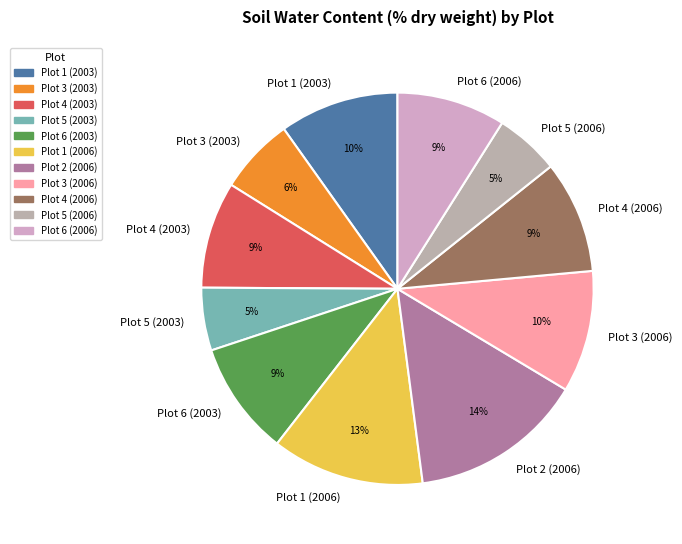

Which category has the biggest portion of the pie?

Plot 2 (2006)